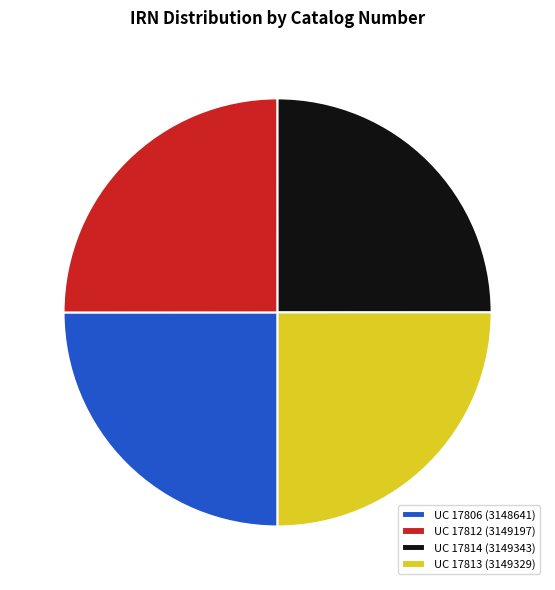

The UC 17806 slice represents 25% of the pie. True or false?

True